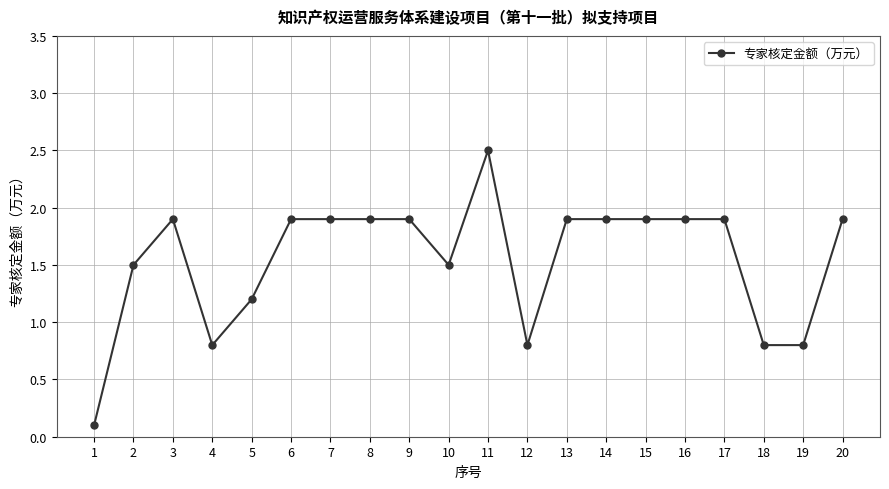

How many categories are shown in the chart?

20